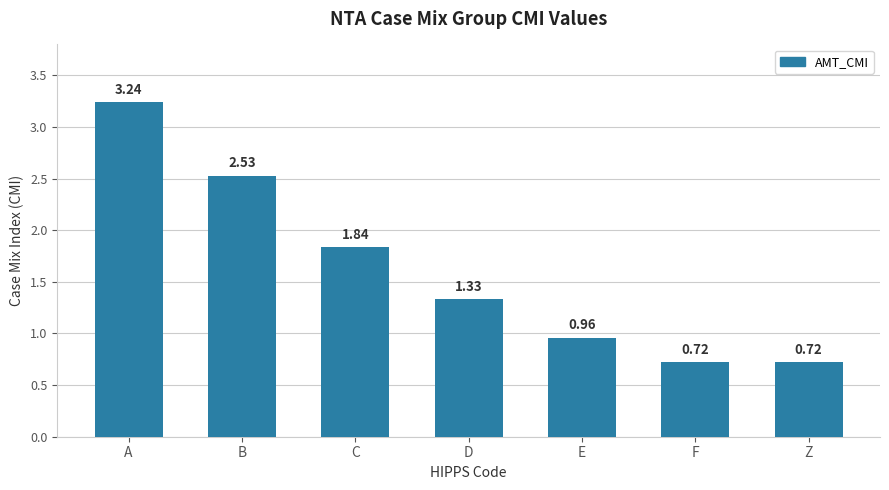

At which label does the data first exceed 1?

A